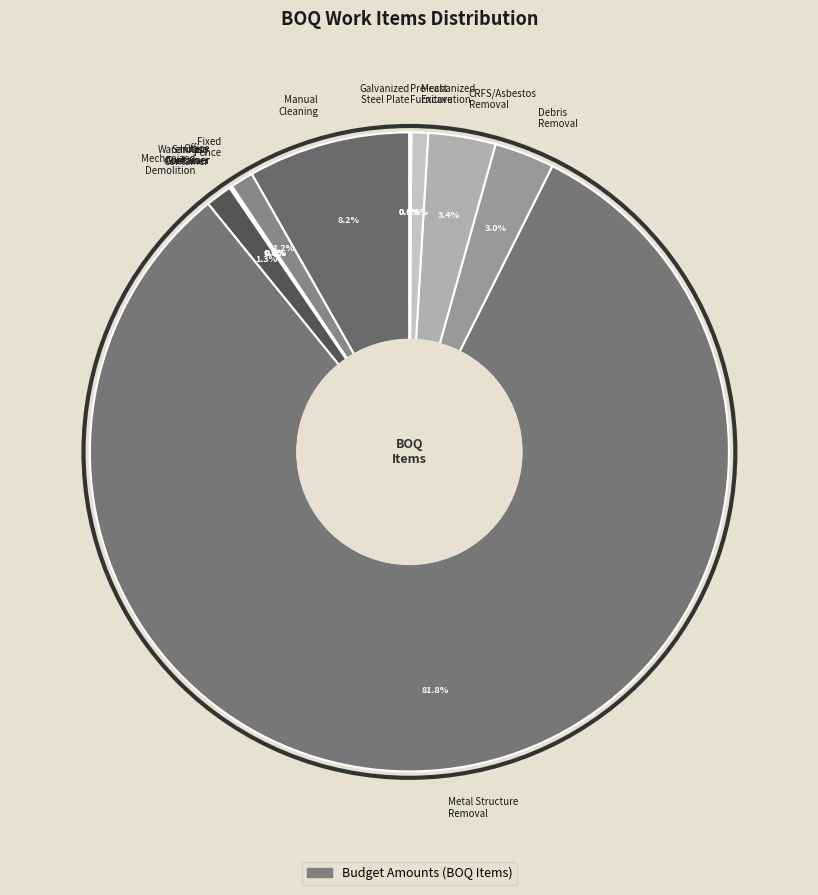

To the nearest percent, what is the average slice percentage?

8%